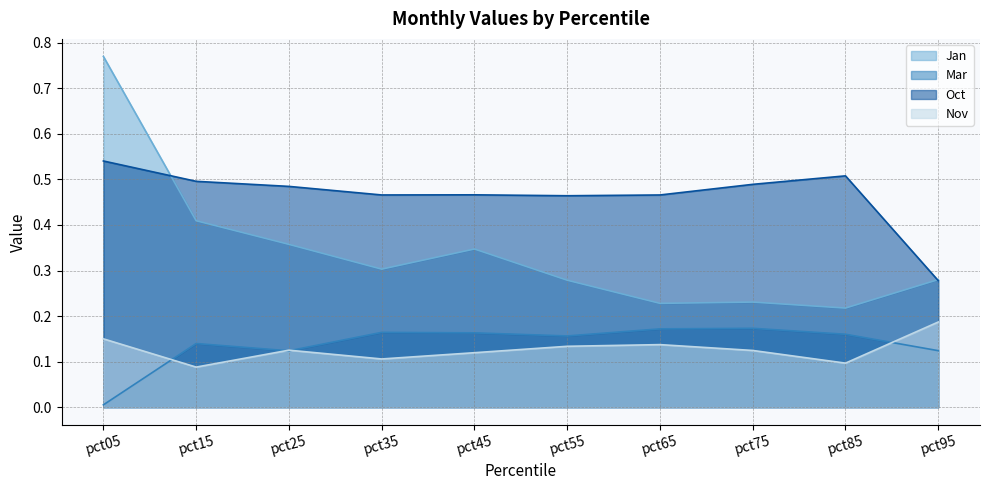

How many times do Nov and Mar cross each other?

4